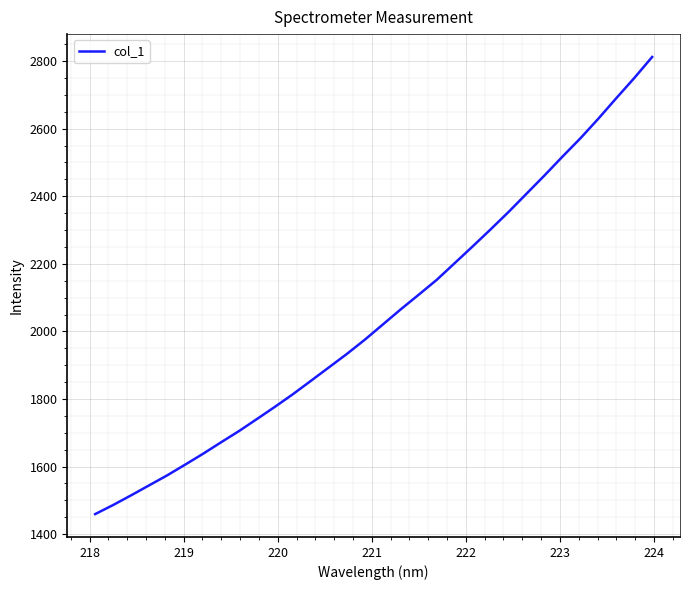

True or false: there are more than 2 points higher than both neighbors.

False